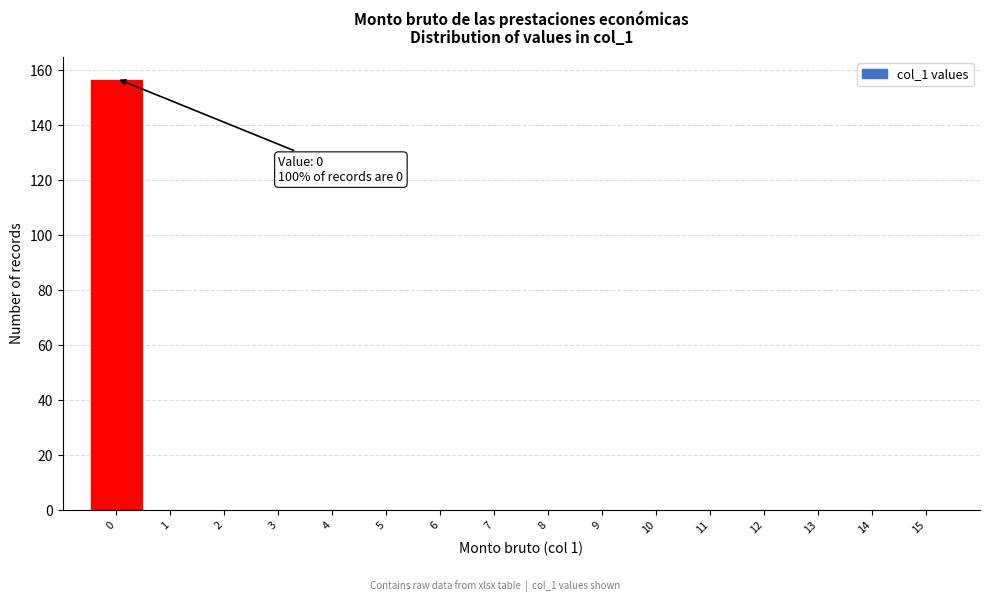

Which range on the x-axis has the tallest bar?

-0.5 to 0.5